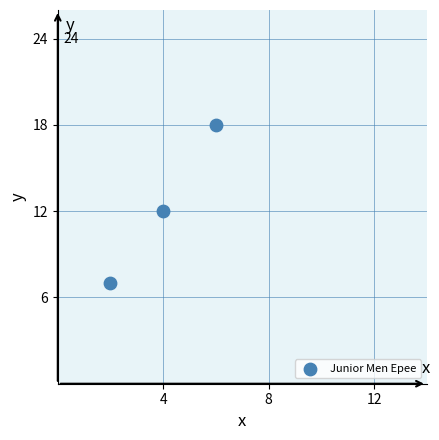

What is the range of X values (max minus min)?

4